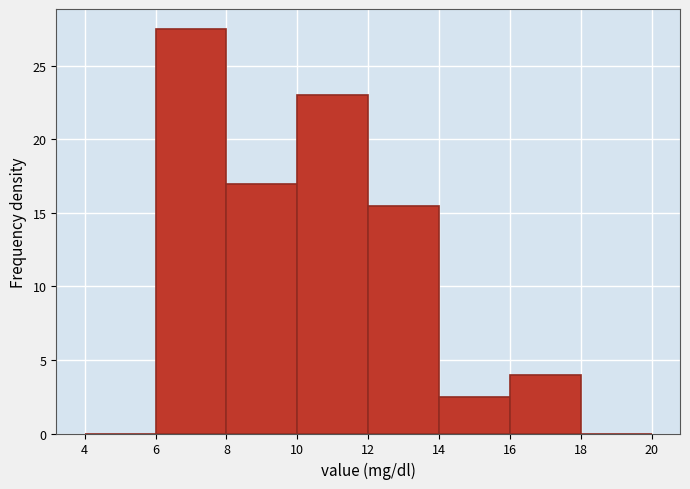

Over which range of the x-axis is the bar tallest?

6 to 8